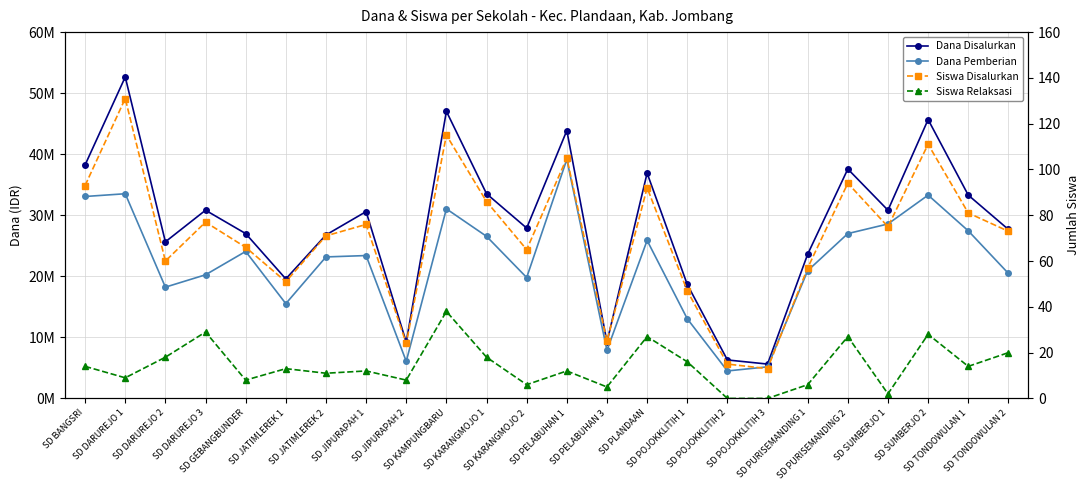

What is the sum of the Dana Pemberian values at SD TONDOWULAN 2 and SD SUMBERJO 1?

49050000